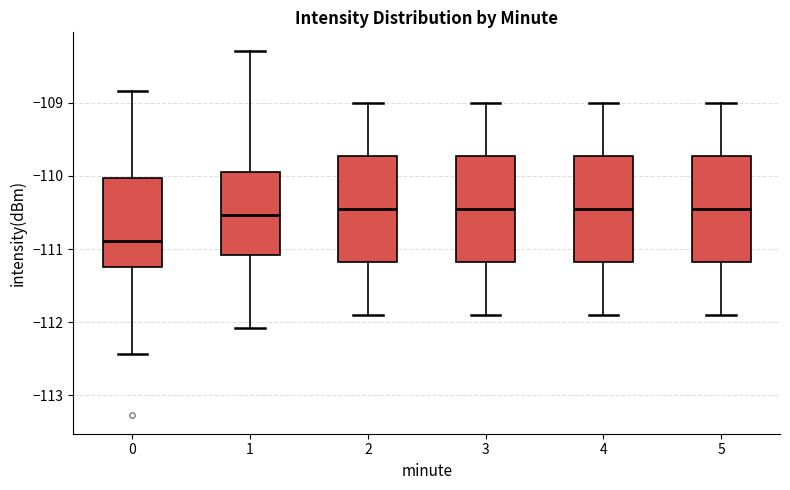

Reading left to right, read every box against the y-axis: the position of its median line, the range the box covers, and the ends of its whiskers. The values are not printed on the chart, so give them approximately, as read against the axis.

0: median -110.9, box -111.2 to -110.0, whiskers -112.4 to -108.8
1: median -110.5, box -111.1 to -109.9, whiskers -112.1 to -108.3
2: median -110.4, box -111.2 to -109.7, whiskers -111.9 to -109.0
3: median -110.4, box -111.2 to -109.7, whiskers -111.9 to -109.0
4: median -110.4, box -111.2 to -109.7, whiskers -111.9 to -109.0
5: median -110.4, box -111.2 to -109.7, whiskers -111.9 to -109.0